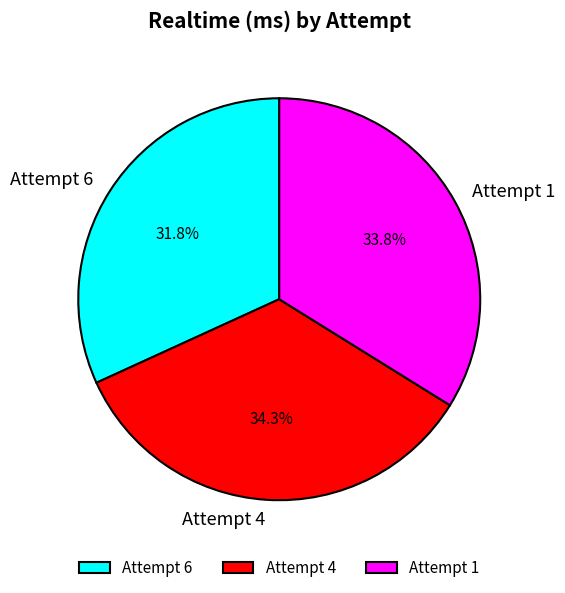

Between Attempt 6 and Attempt 4, which is larger?

Attempt 4